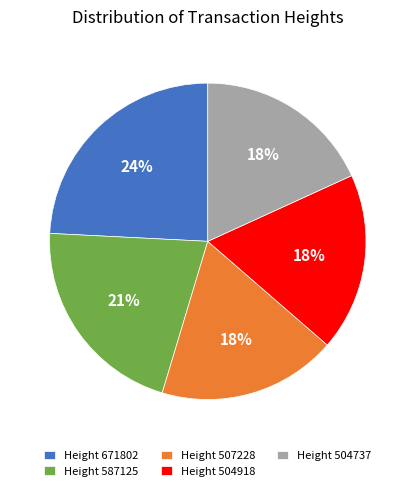

Between Height 587125 and Height 507228, which is larger?

Height 587125